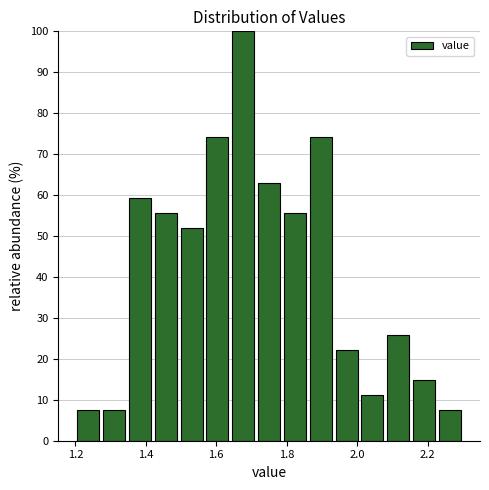

Around what value on the x-axis is the tallest bar? Give the approximate position of its centre, as read against the axis.

1.68